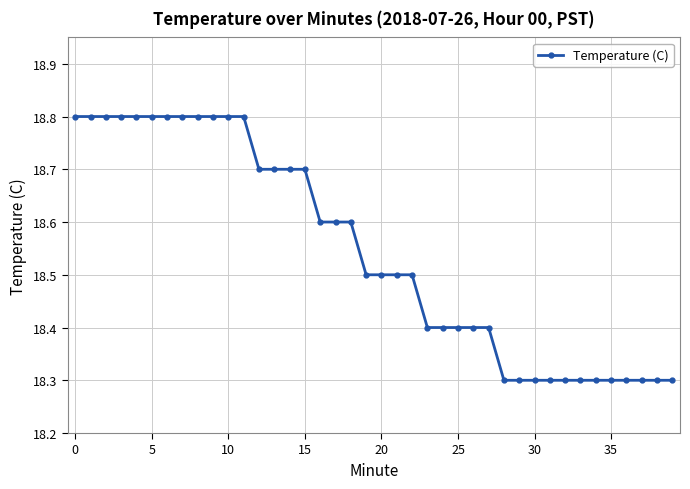

What is the sum of all values?

741.8